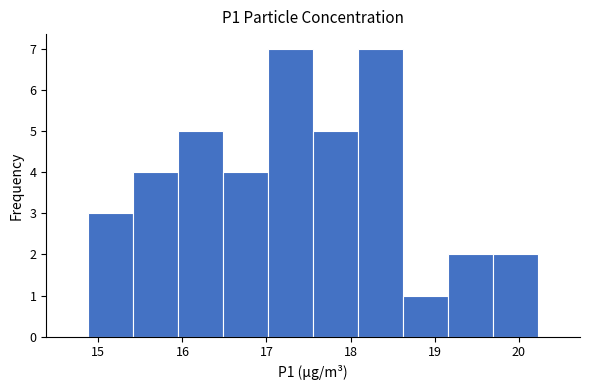

Reading left to right, transcribe this chart: for each bar, give the range it covers on the x-axis and its height. Neither the bar edges nor the heights are printed on the chart, so give them approximately, as read against the axes.

14.9 to 15.4: 3
15.4 to 16.0: 4
16.0 to 16.5: 5
16.5 to 17.0: 4
17.0 to 17.6: 7
17.6 to 18.1: 5
18.1 to 18.6: 7
18.6 to 19.2: 1
19.2 to 19.7: 2
19.7 to 20.2: 2